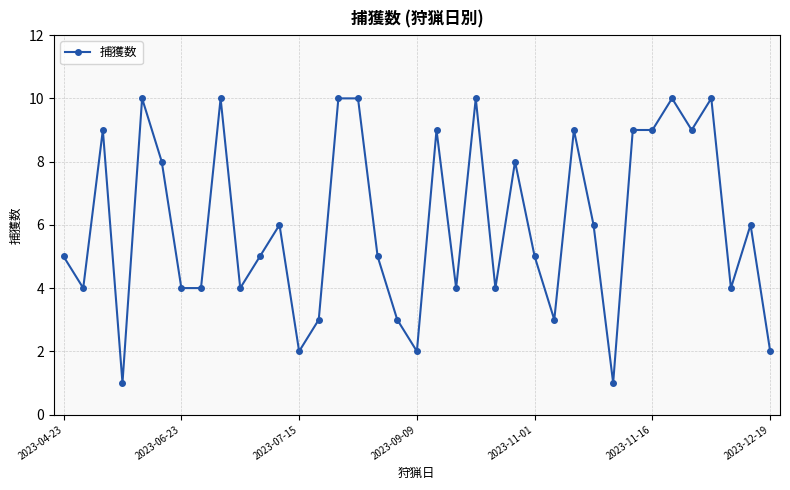

What is the difference between the maximum and minimum values?

9